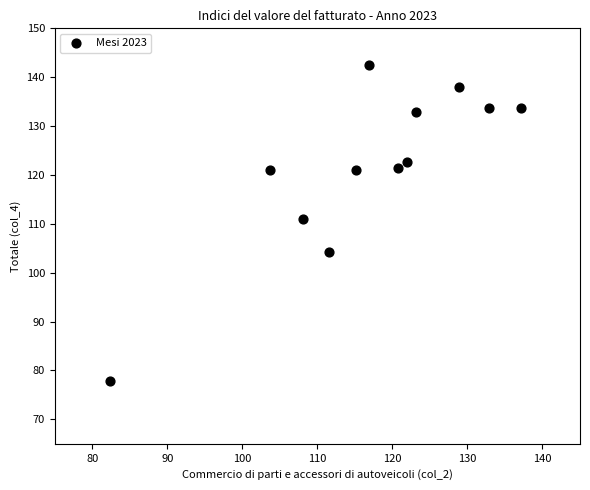

What is the range of X values (max minus min)?

54.8